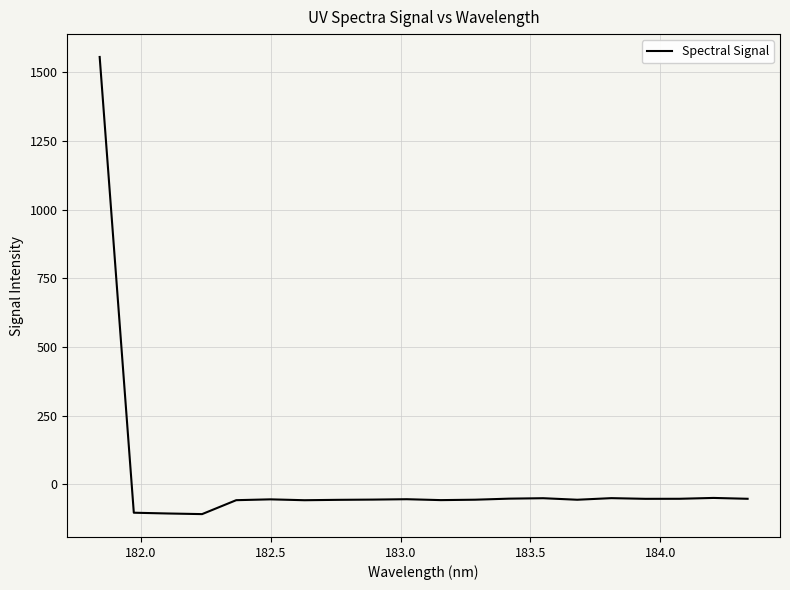

What is the maximum value shown in the chart?

1556.1